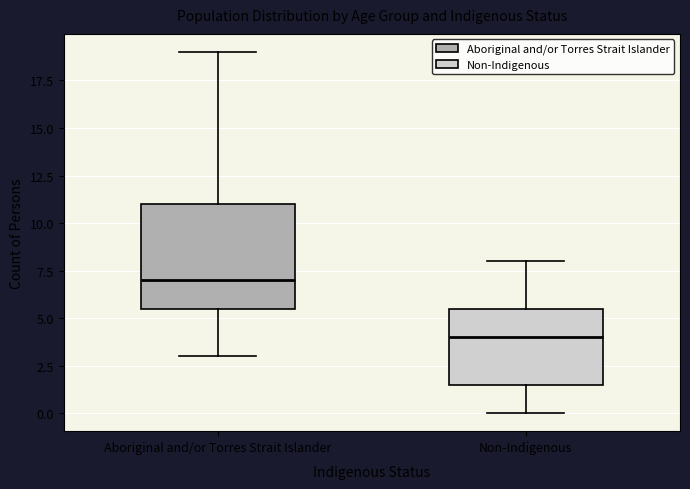

Reading left to right, transcribe this box plot: for each box, give where its median line is, the range the box spans, and where its two whiskers end, as read against the y-axis. The values are not printed on the chart, so give them approximately, as read against the axis.

Aboriginal and/or Torres Strait Islander: median 7.0, box 5.5 to 11.0, whiskers 3.0 to 19.0
Non-Indigenous: median 4.0, box 1.5 to 5.5, whiskers 0.0 to 8.0